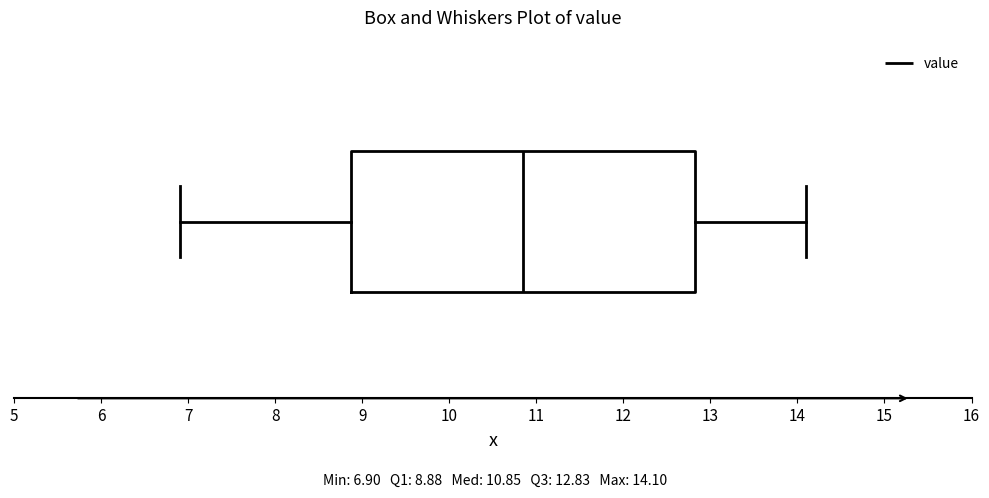

Read this box plot against the x-axis: the position of the median line, the range covered by the box, and the ends of both whiskers. The values are not printed on the chart, so give them approximately, as read against the axis.

median 10.9, box 8.9 to 12.8, whiskers 6.9 to 14.1